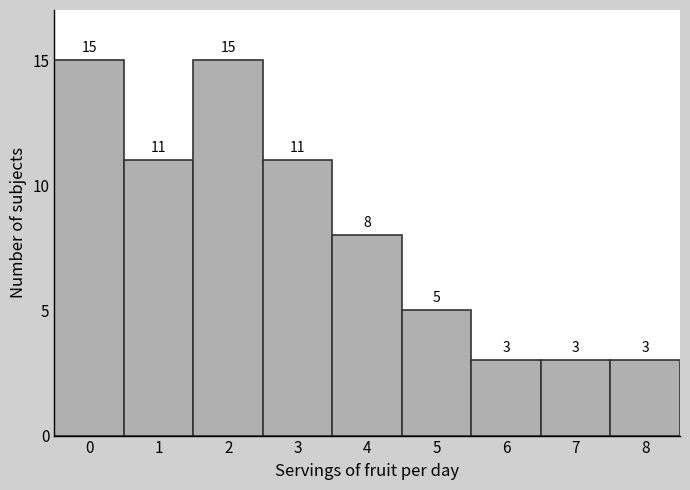

Reading left to right, list every bar in this chart as the range it spans on the x-axis followed by its height.

-0.5 to 0.5: 15
0.5 to 1.5: 11
1.5 to 2.5: 15
2.5 to 3.5: 11
3.5 to 4.5: 8
4.5 to 5.5: 5
5.5 to 6.5: 3
6.5 to 7.5: 3
7.5 to 8.5: 3